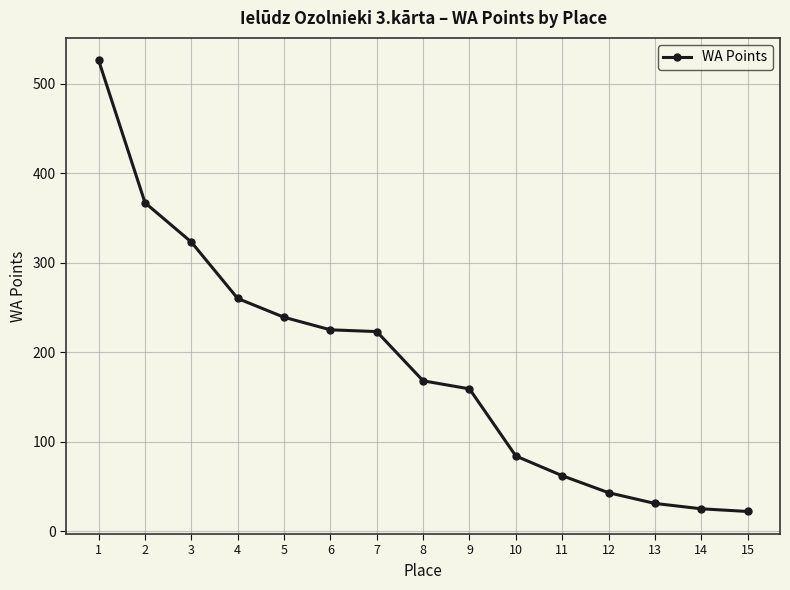

What is the sum of all values?

2757